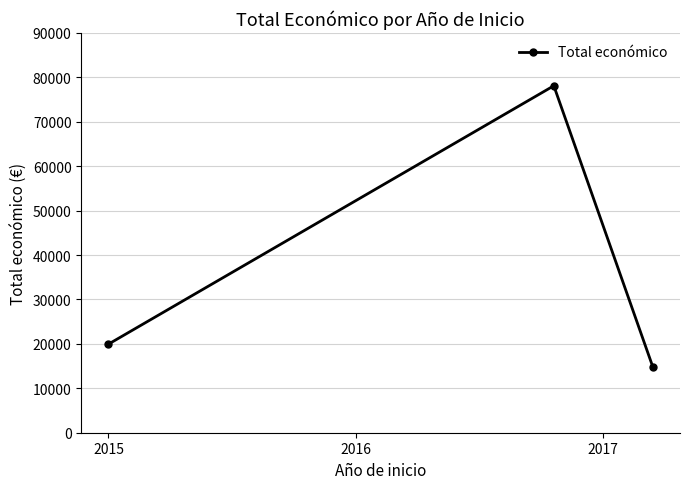

What is the difference between the second highest and minimum values?

5110